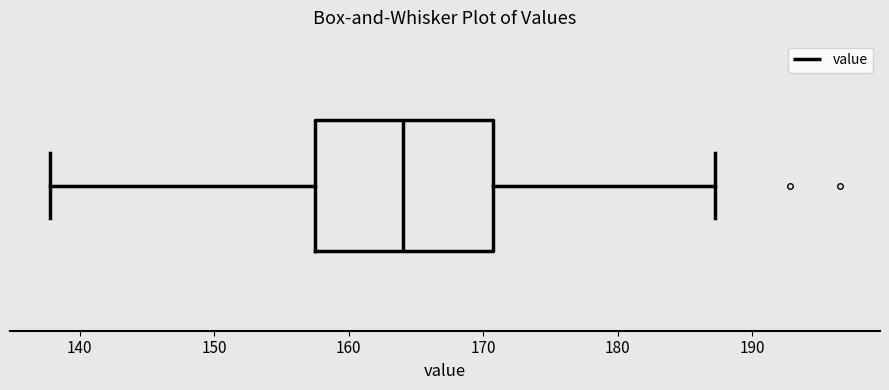

Where does the left whisker of the box end on the x-axis? The values are not printed on the chart, so give them approximately, as read against the axis.

138